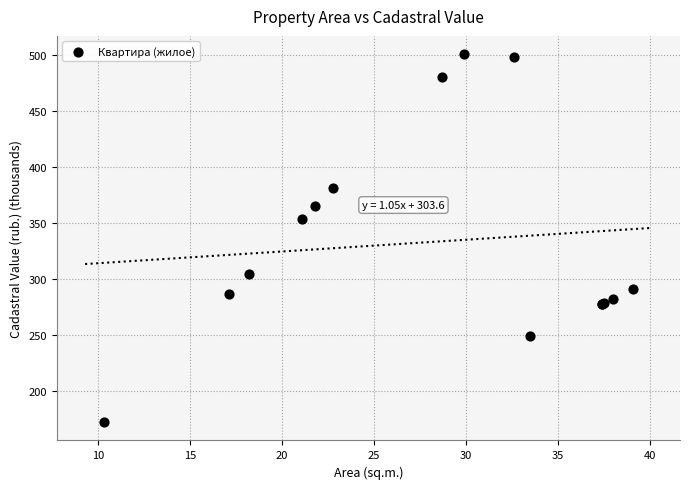

What Y value in the scatter plot is closest to 336?

353.1